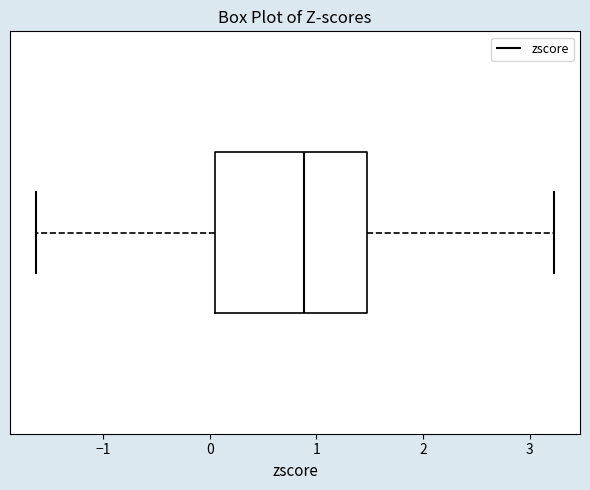

Read this box plot against the x-axis: the position of the median line, the range covered by the box, and the ends of both whiskers. The values are not printed on the chart, so give them approximately, as read against the axis.

median 0.9, box 0.0 to 1.5, whiskers -1.6 to 3.2